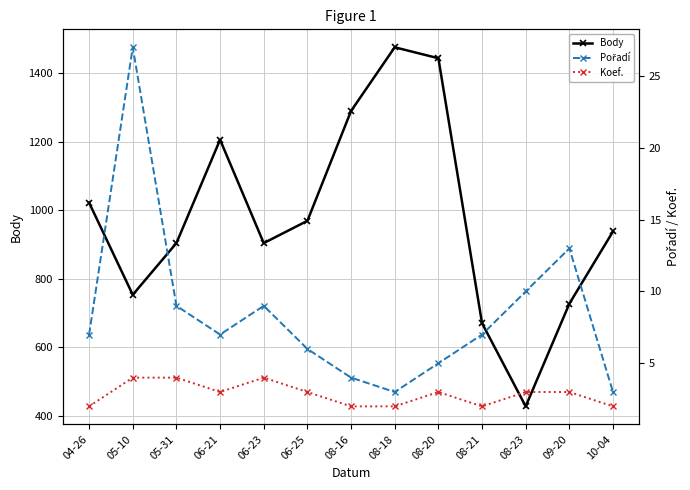

Reading left to right, extract all data points from this chart.

Body: 04-26=1022	05-10=753	05-31=904	06-21=1206	06-23=904	06-25=969	08-16=1290	08-18=1476	08-20=1444	08-21=670	08-23=427	09-20=727	10-04=938
Pořadí: 04-26=7	05-10=27	05-31=9	06-21=7	06-23=9	06-25=6	08-16=4	08-18=3	08-20=5	08-21=7	08-23=10	09-20=13	10-04=3
Koef.: 04-26=2	05-10=4	05-31=4	06-21=3	06-23=4	06-25=3	08-16=2	08-18=2	08-20=3	08-21=2	08-23=3	09-20=3	10-04=2